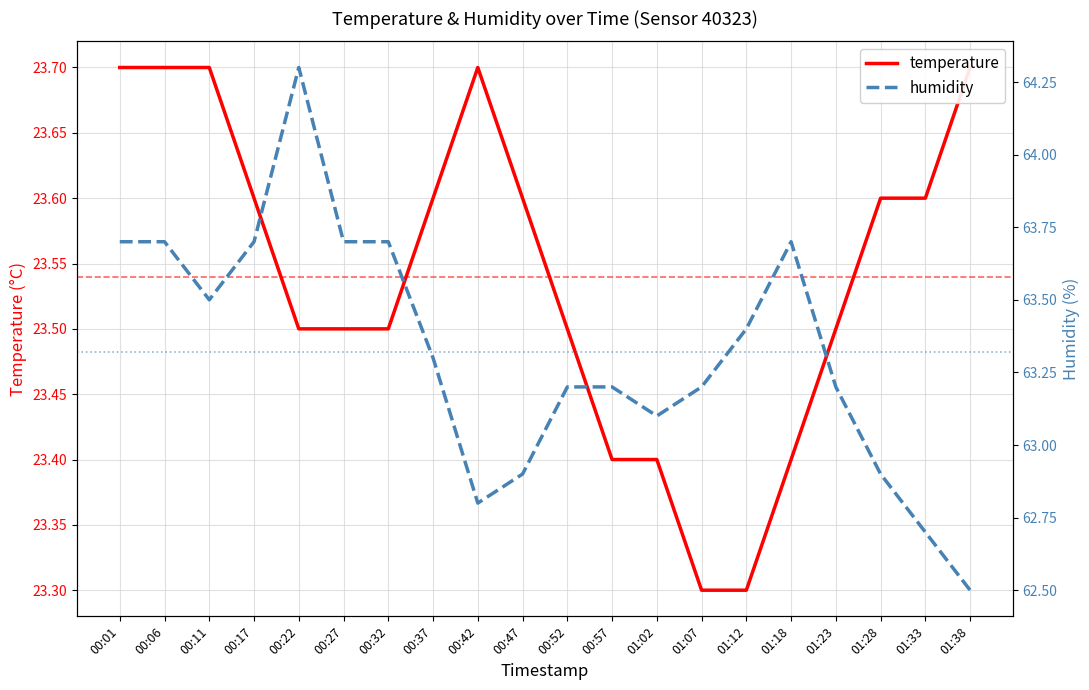

At 01:23, list the series in order from smallest to largest.

temperature, humidity